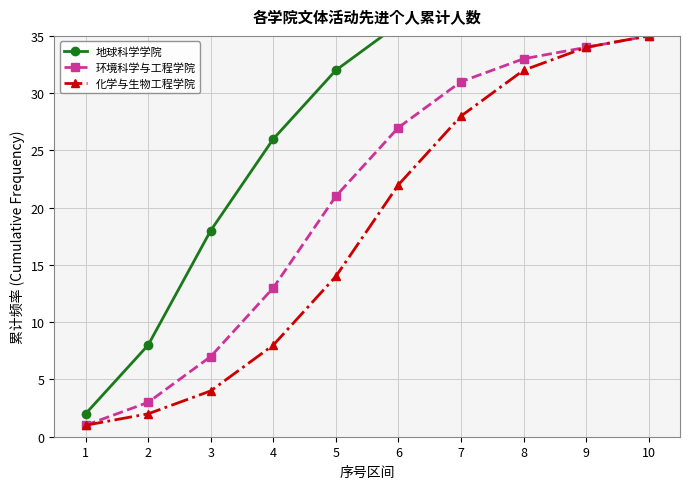

Reading right to left, transcribe all the data shown in this chart.

地球科学学院: 10=41	9=40	8=39	7=38	6=36	5=32	4=26	3=18	2=8	1=2
环境科学与工程学院: 10=35	9=34	8=33	7=31	6=27	5=21	4=13	3=7	2=3	1=1
化学与生物工程学院: 10=35	9=34	8=32	7=28	6=22	5=14	4=8	3=4	2=2	1=1